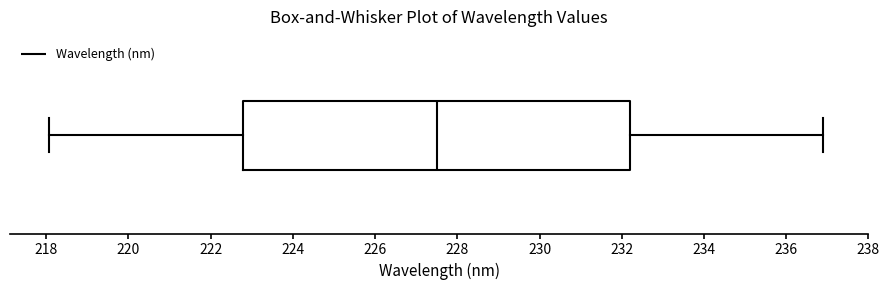

Where does the median line of the box sit on the x-axis? The values are not printed on the chart, so give them approximately, as read against the axis.

227.6